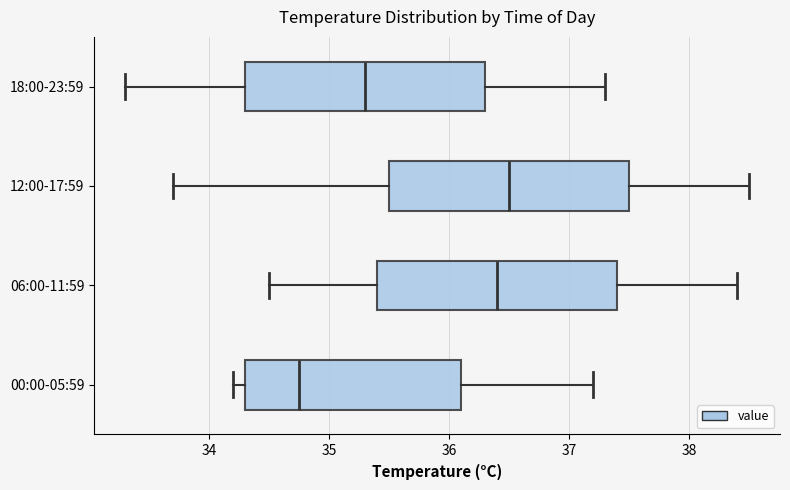

Reading bottom to top, read every box against the x-axis: the position of its median line, the range the box covers, and the ends of its whiskers. The values are not printed on the chart, so give them approximately, as read against the axis.

00:00-05:59: median 34.8, box 34.3 to 36.1, whiskers 34.2 to 37.2
06:00-11:59: median 36.4, box 35.4 to 37.4, whiskers 34.5 to 38.4
12:00-17:59: median 36.5, box 35.5 to 37.5, whiskers 33.7 to 38.5
18:00-23:59: median 35.3, box 34.3 to 36.3, whiskers 33.3 to 37.3